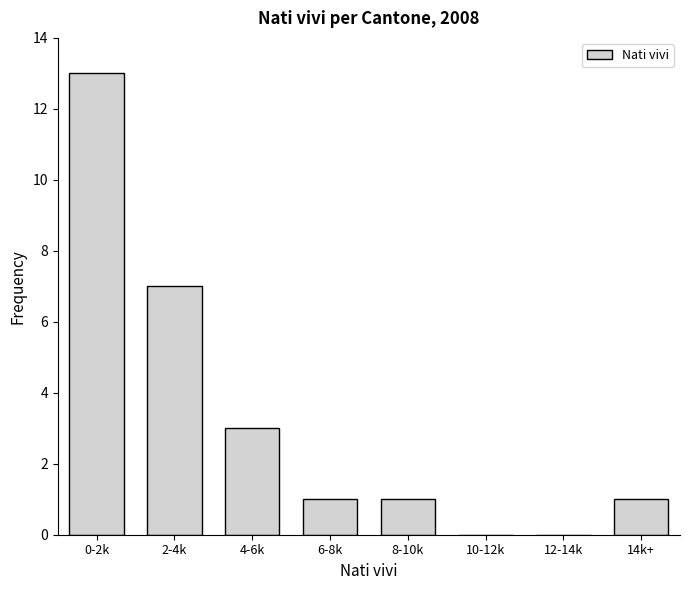

Reading left to right, list all the values displayed in this chart.

0-2k=13	2-4k=7	4-6k=3	6-8k=1	8-10k=1	10-12k=0	12-14k=0	14k+=1